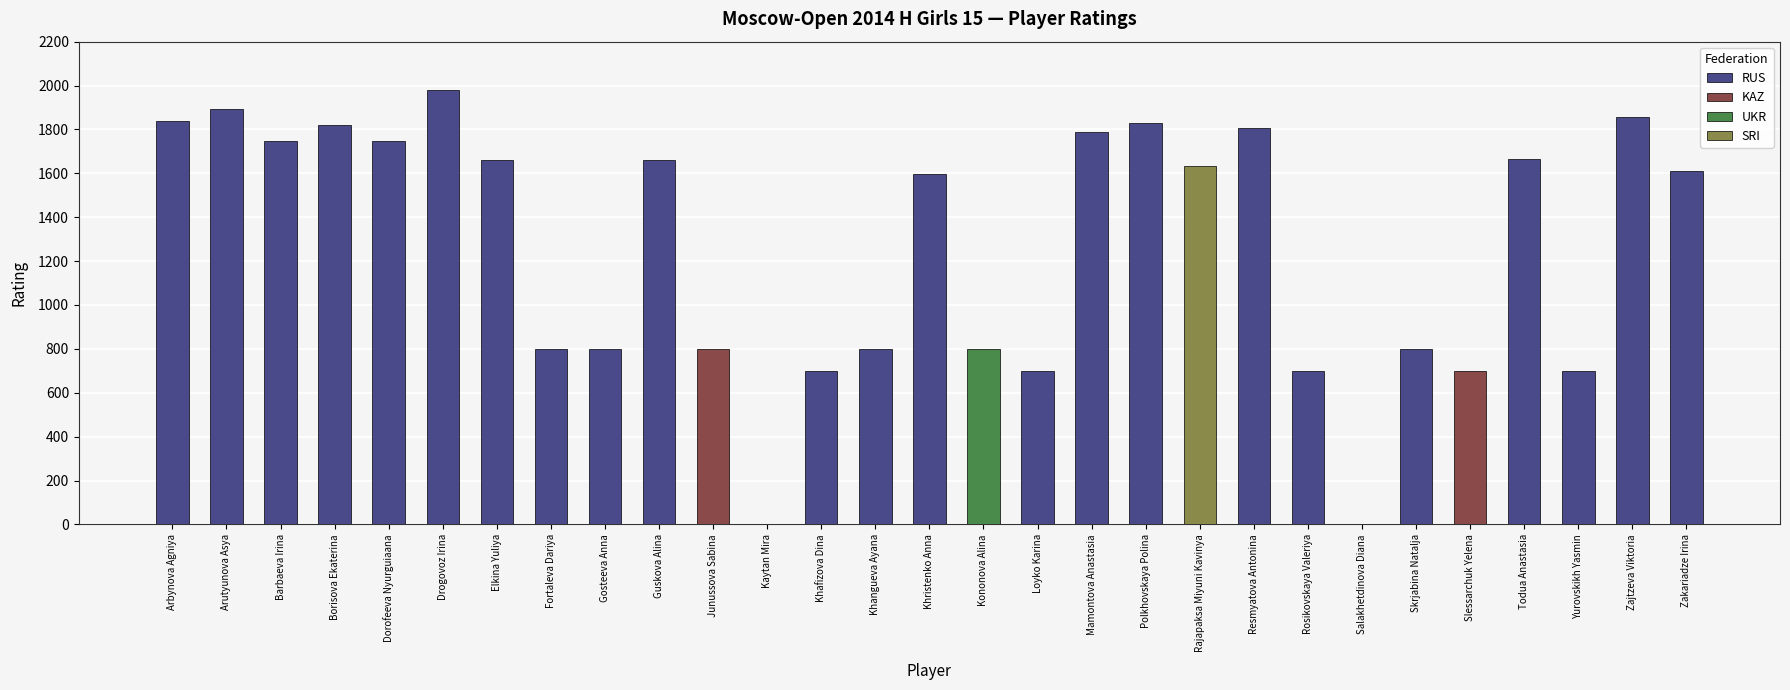

Where does the data first go above 1611?

Arbynova Agniya